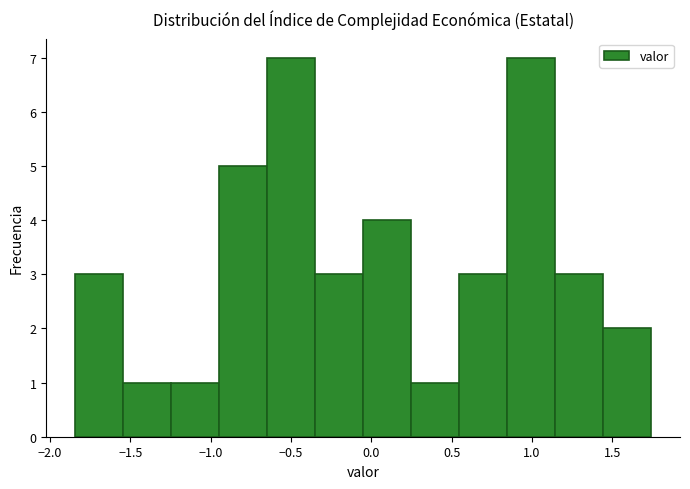

Reading left to right, list every bar in this chart as the range it spans on the x-axis followed by its height. Neither the bar edges nor the heights are printed on the chart, so give them approximately, as read against the axes.

-1.85 to -1.55: 3
-1.55 to -1.25: 1
-1.25 to -0.95: 1
-0.95 to -0.65: 5
-0.65 to -0.35: 7
-0.35 to -0.05: 3
-0.05 to 0.25: 4
0.25 to 0.55: 1
0.55 to 0.85: 3
0.85 to 1.15: 7
1.15 to 1.45: 3
1.45 to 1.75: 2